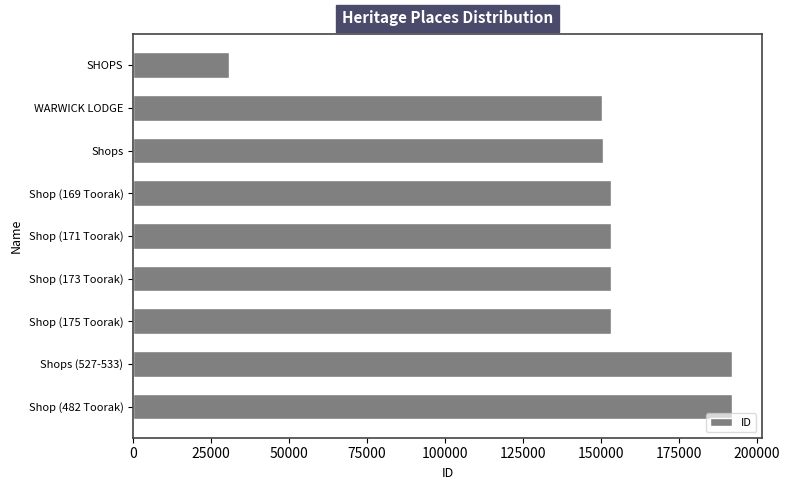

The chart shows a value of 30843 at SHOPS. True or false?

True